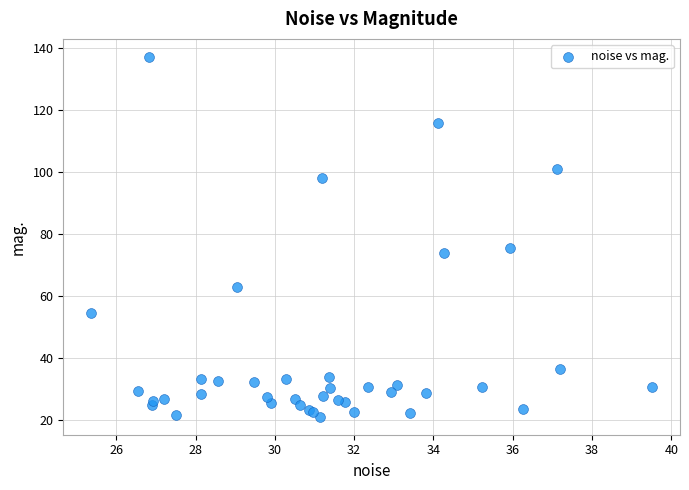

What Y value in the scatter plot is closest to 79?

75.4